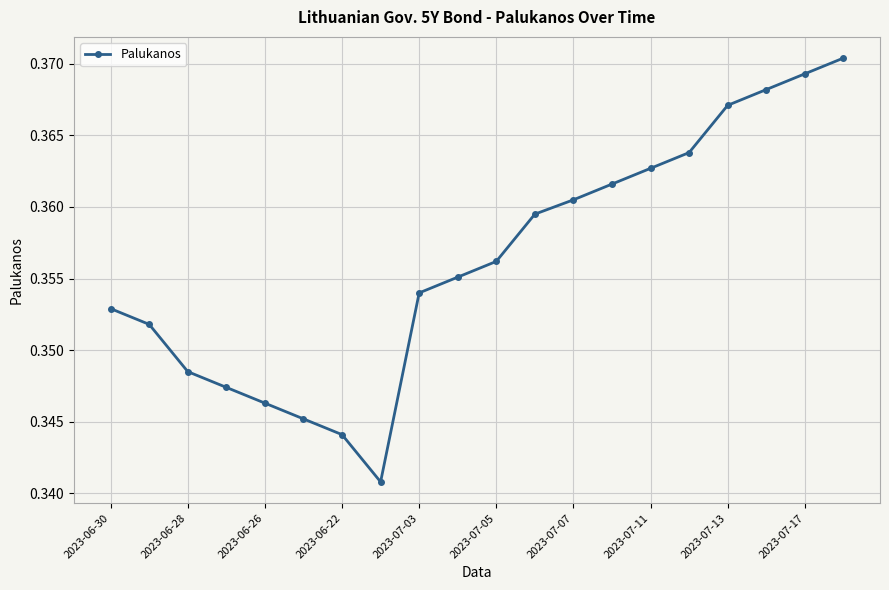

How many points are lower than both their immediate neighbors (excluding endpoints)?

1